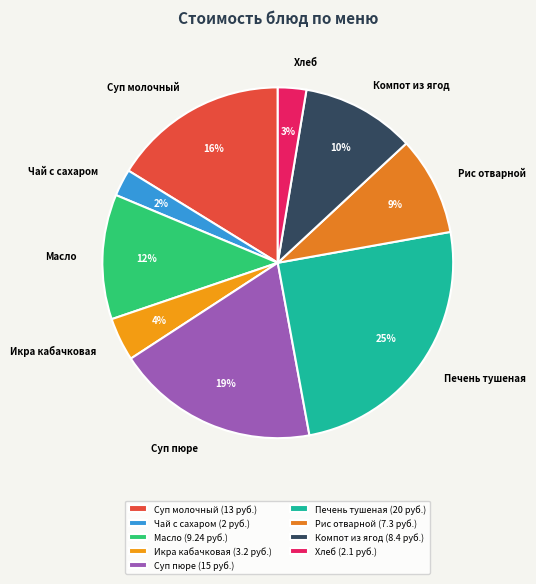

Combined, do Икра кабачковая and Суп молочный account for over 50%?

No